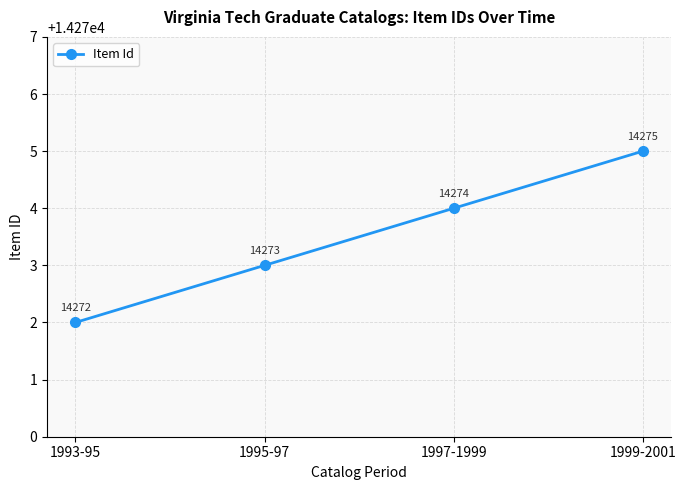

True or false: the data has more than 0 interior local peaks.

False